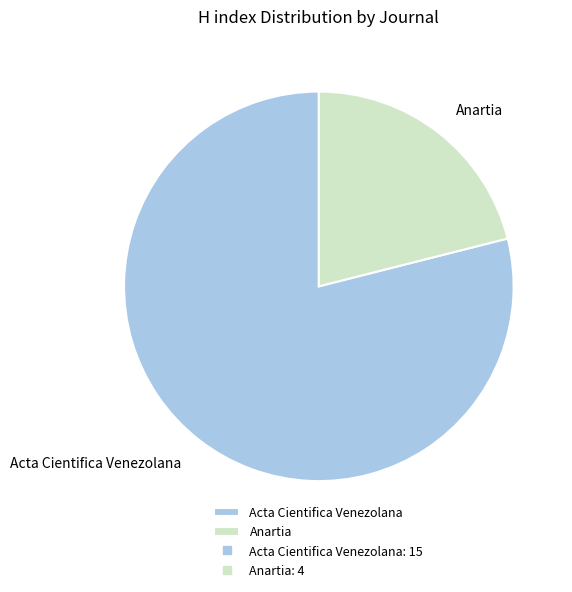

The Acta Cientifica Venezolana slice represents 89% of the pie. True or false?

False